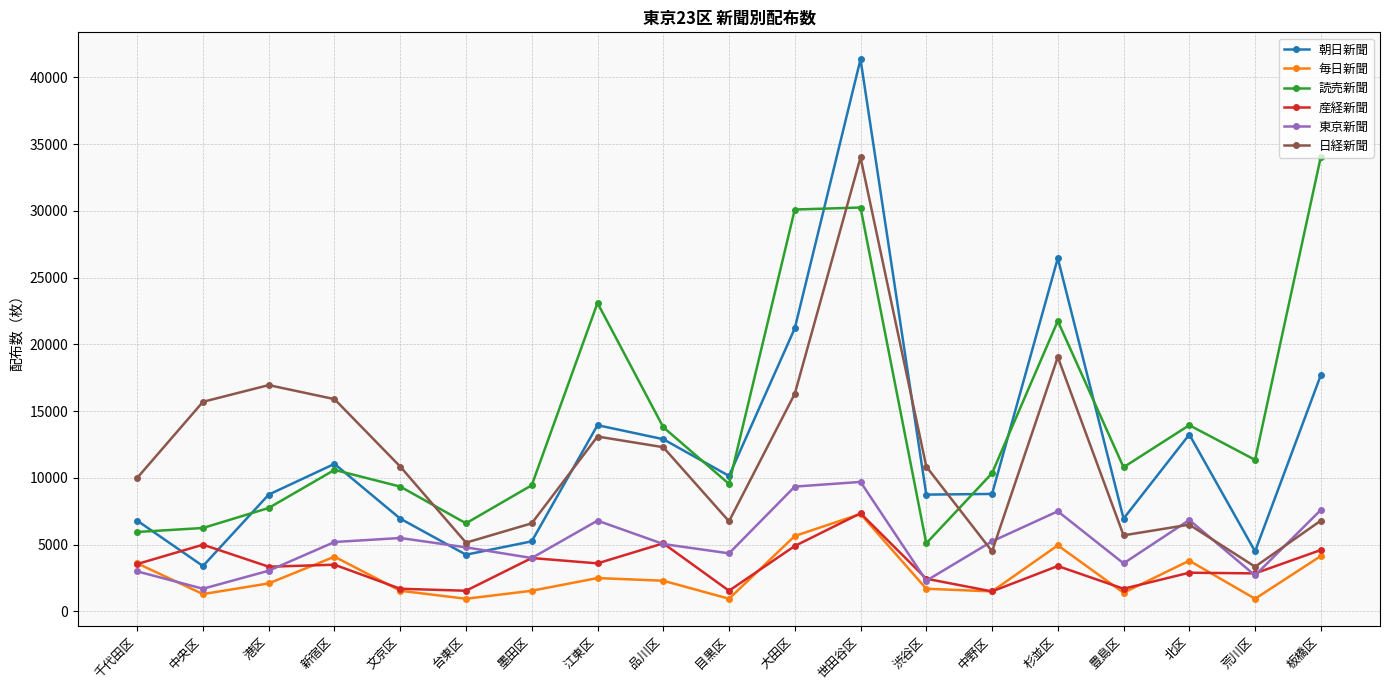

Which series has the widest spread of values?

朝日新聞